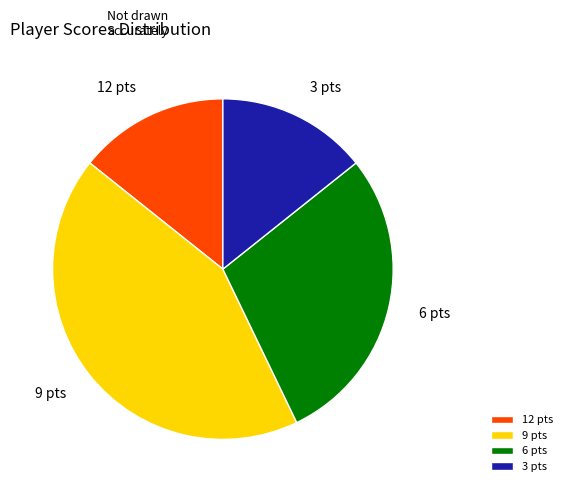

How many segments does this pie chart have?

4